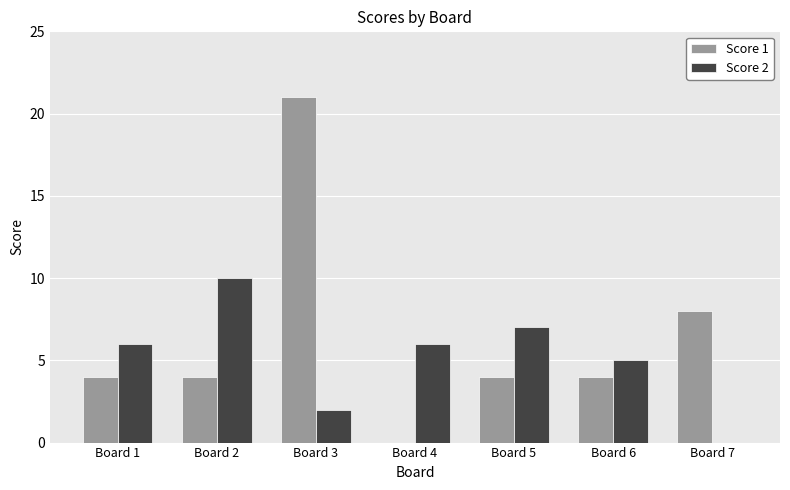

Is the value of Score 2 at Board 4 greater than the value of Score 1 at Board 2?

Yes